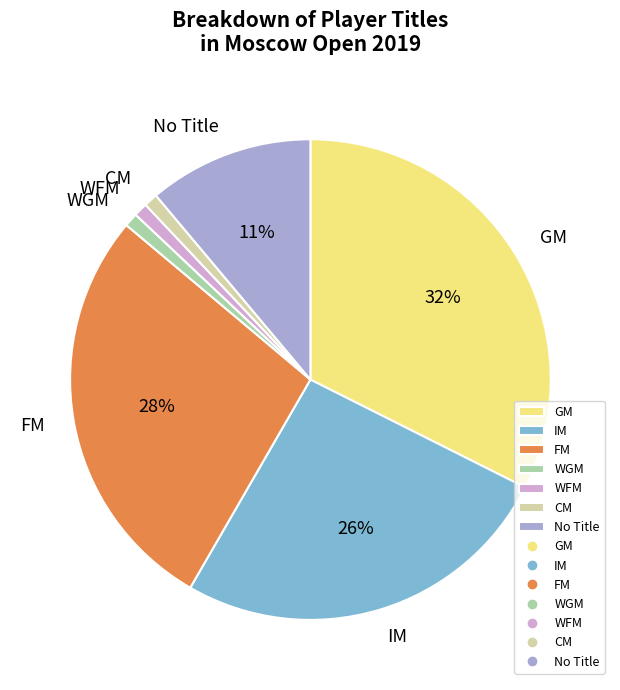

Which category has the biggest portion of the pie?

GM